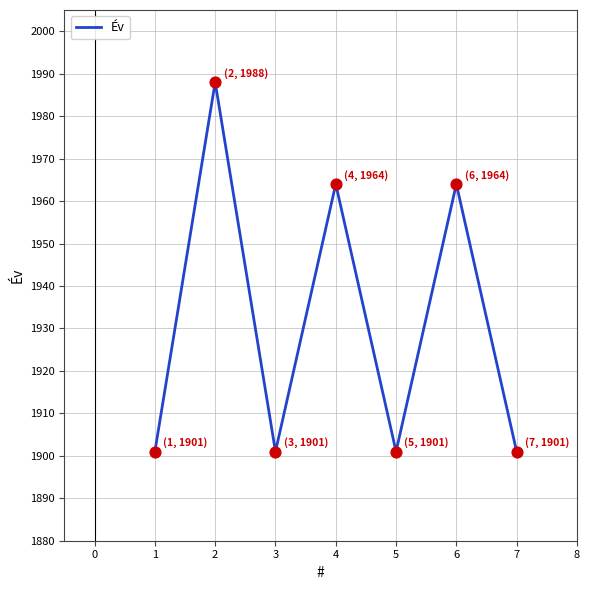

Between 1 and 2, which is larger?

2